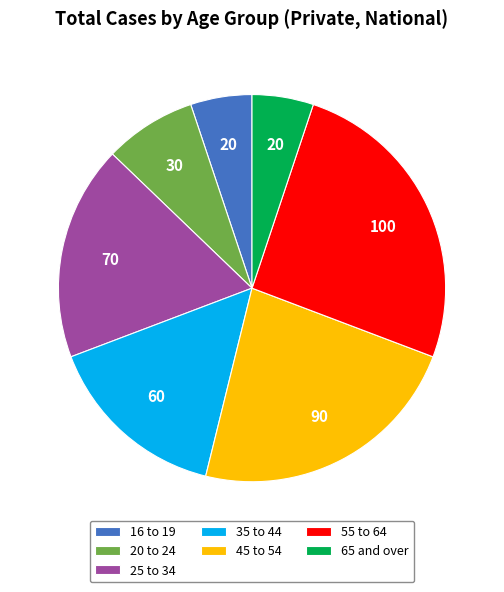

Does 65 and over account for over 50% of the chart?

No